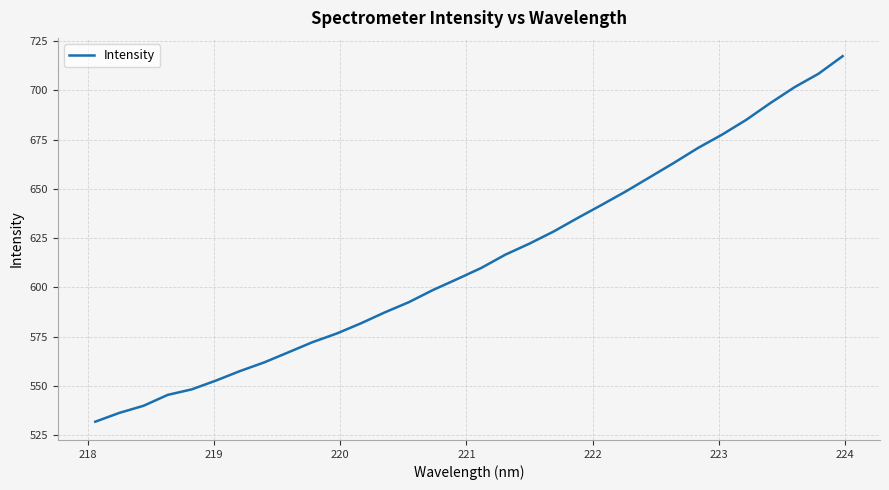

What is the difference between the maximum and minimum values?

185.7